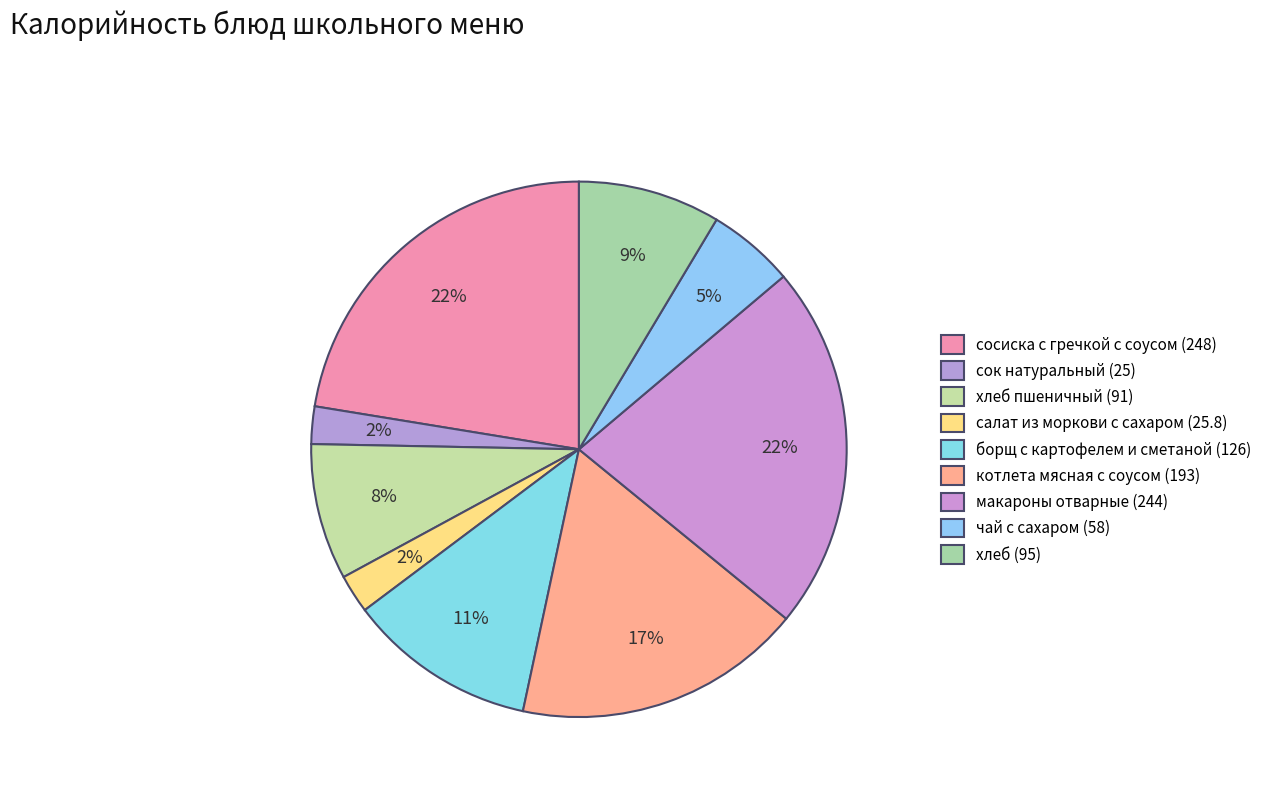

How many slices are in this pie chart?

9